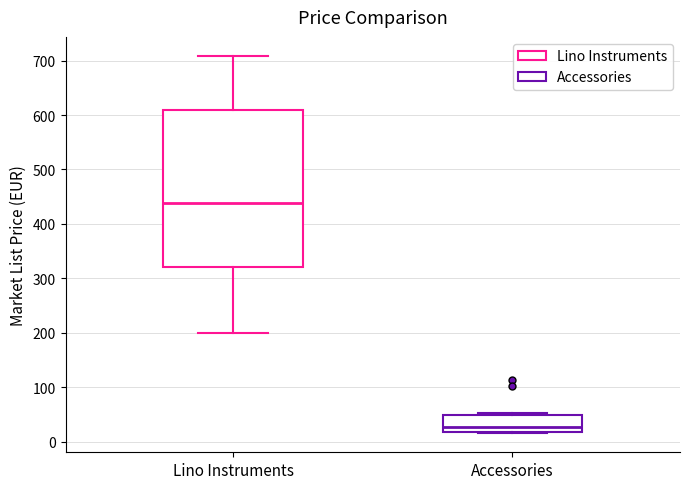

Which box has the lowest median line?

Accessories